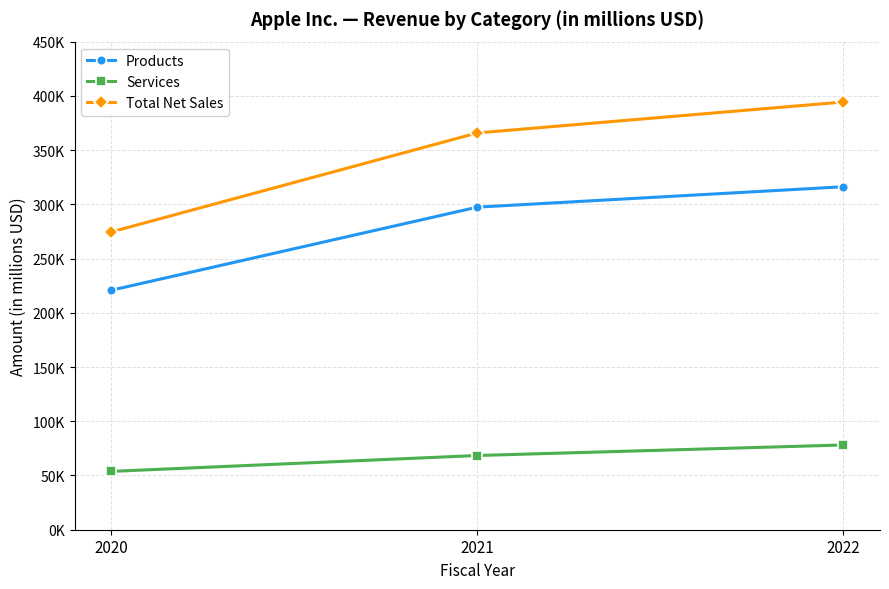

At how many categories does at least one series exceed 323826?

2